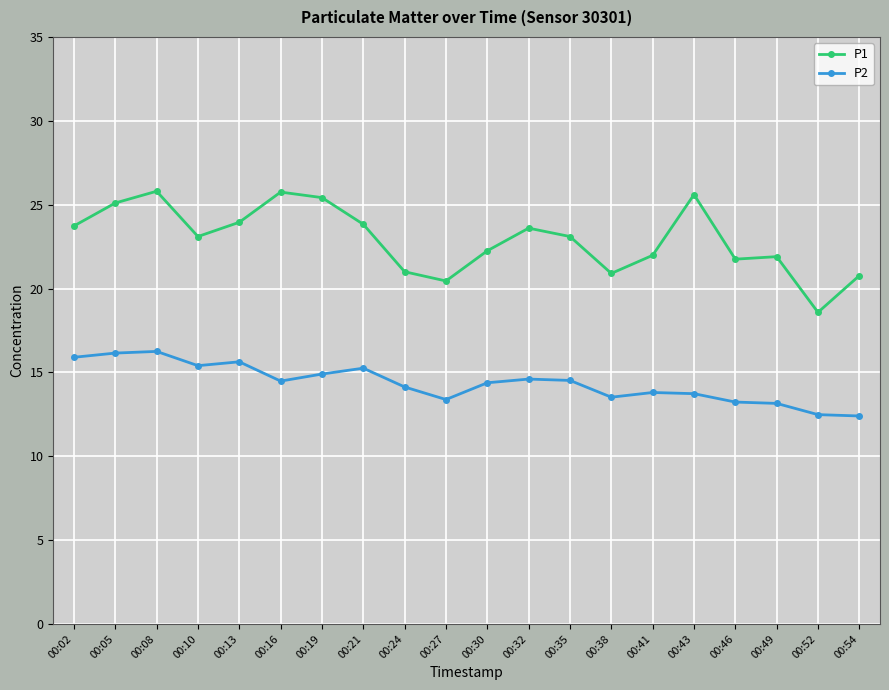

Rank the series at 00:24 from highest to lowest value.

P1, P2